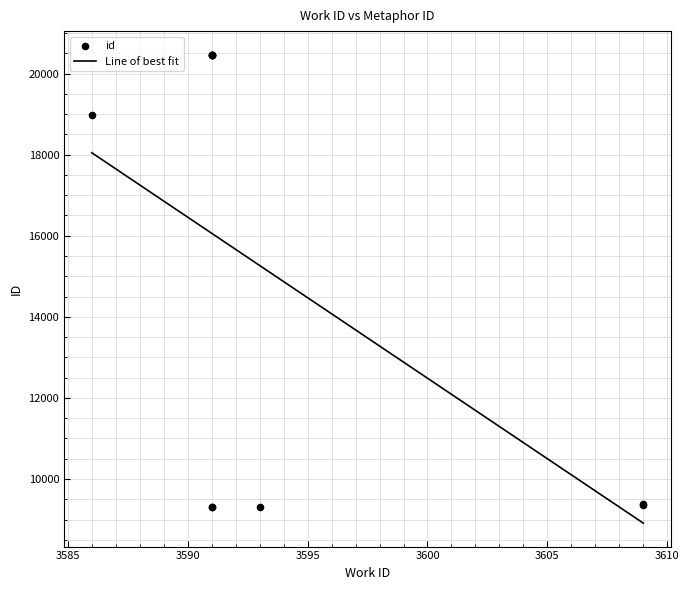

Which has a higher value, 3593 or 3591?

3591